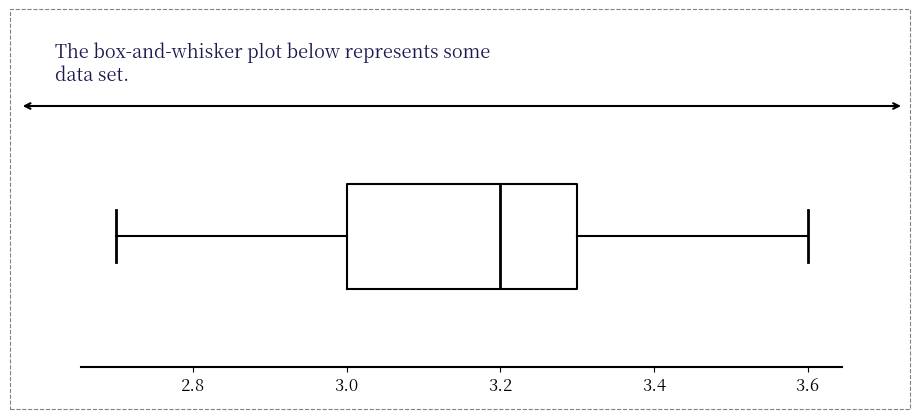

Transcribe this box plot: give where the median line is, the range the box spans, and where the two whiskers end, as read against the x-axis. The values are not printed on the chart, so give them approximately, as read against the axis.

median 3.2, box 3.0 to 3.3, whiskers 2.7 to 3.6